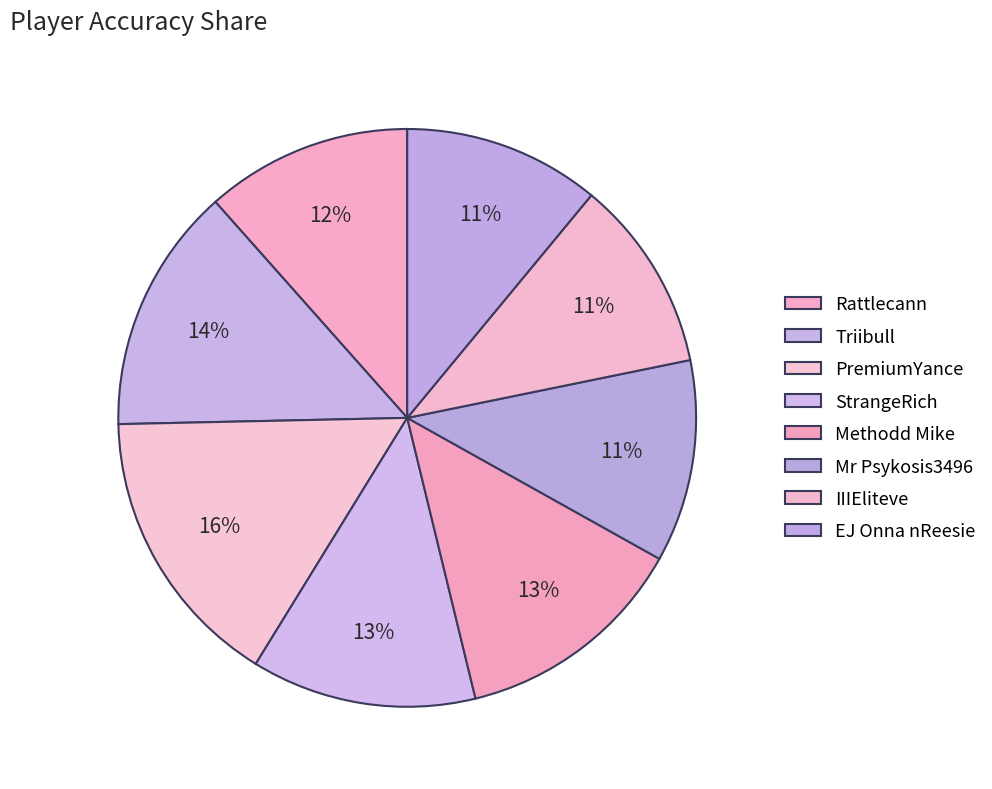

To the nearest percent, what is the difference between the largest and smallest slice percentages?

5%